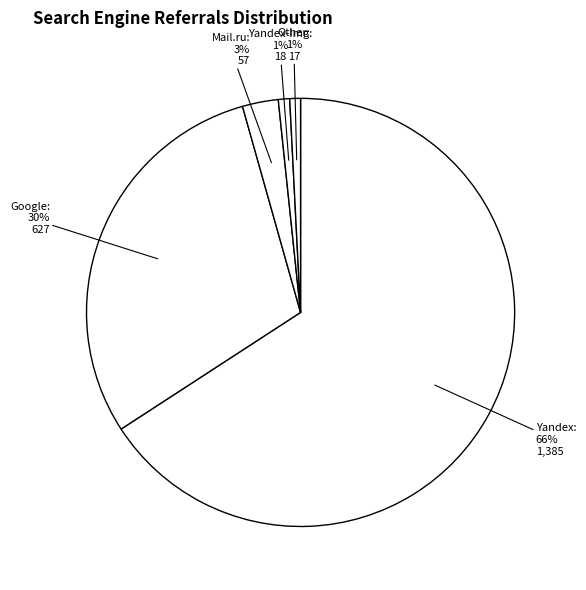

How many segments does this pie chart have?

5